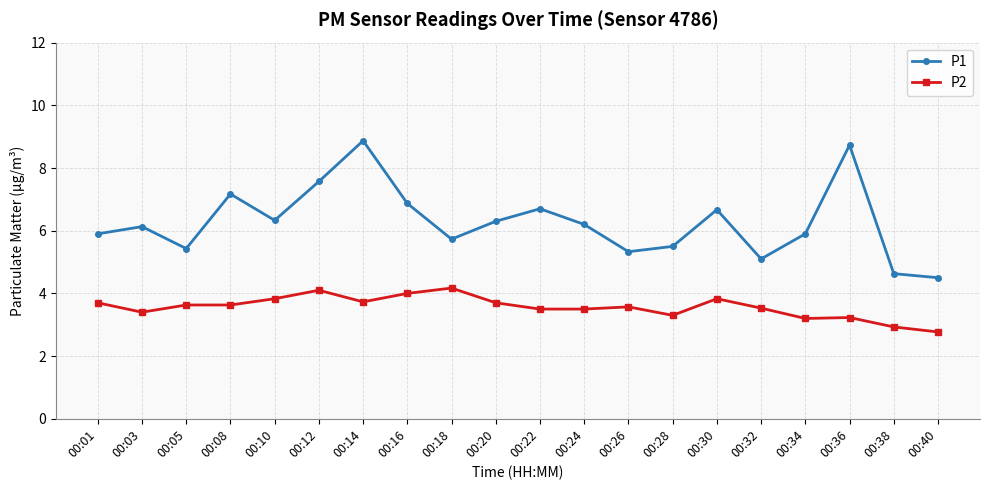

What is the highest value of the P2 series?

4.2